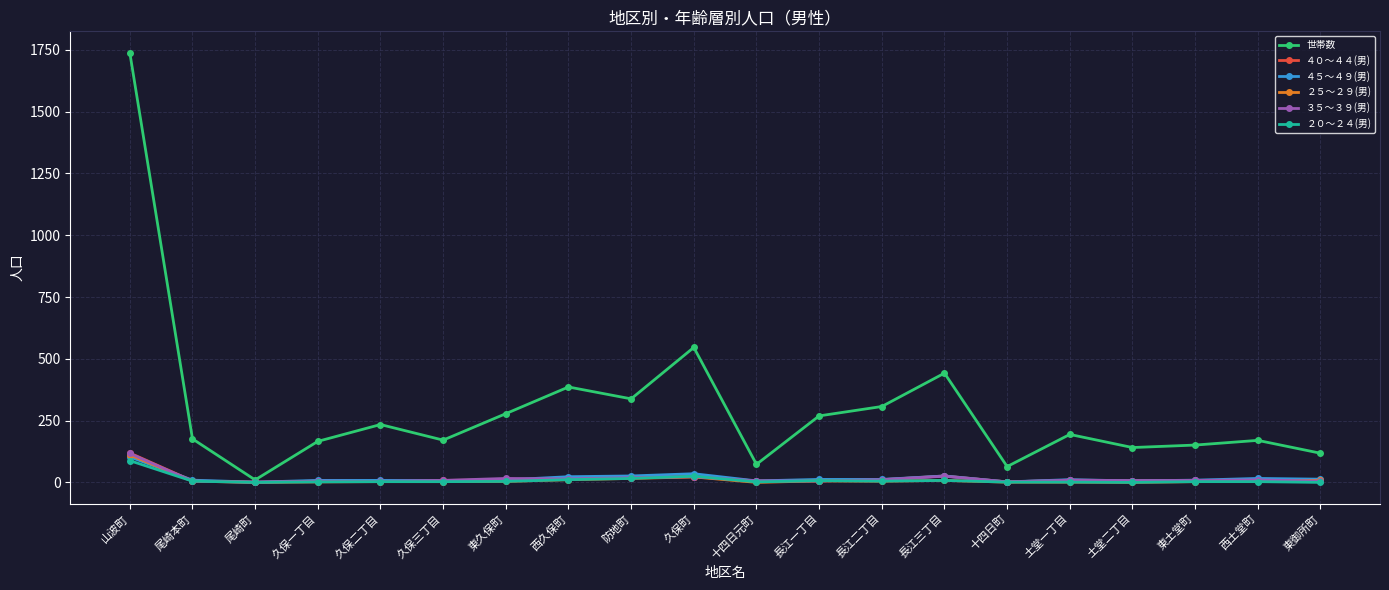

How many values in the ２５～２９(男) series are below 4?

9